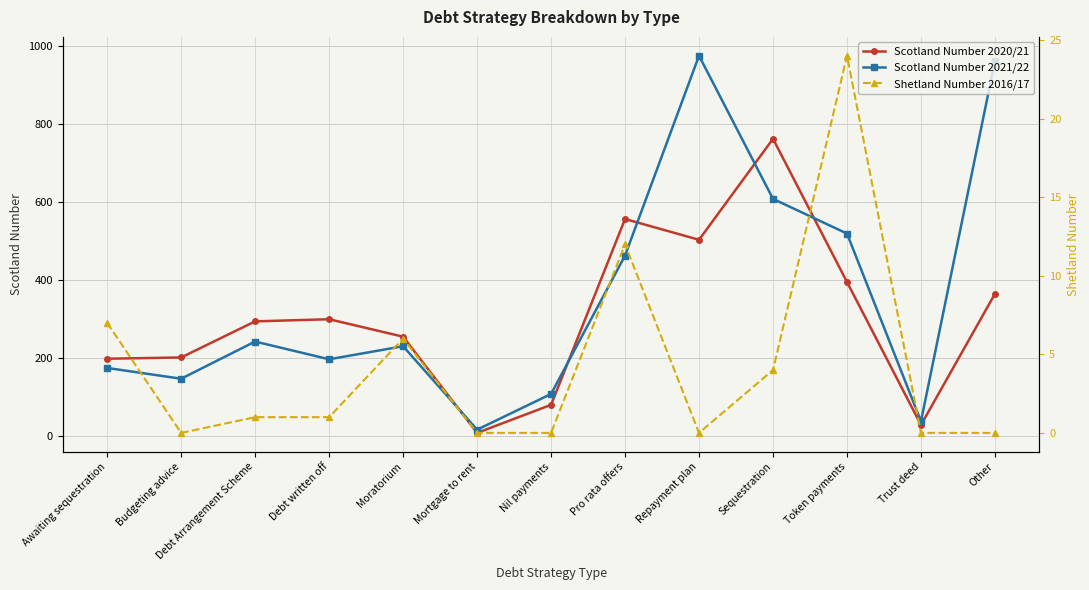

True or false: Scotland Number 2020/21 and Shetland Number 2016/17 cross at least once.

False